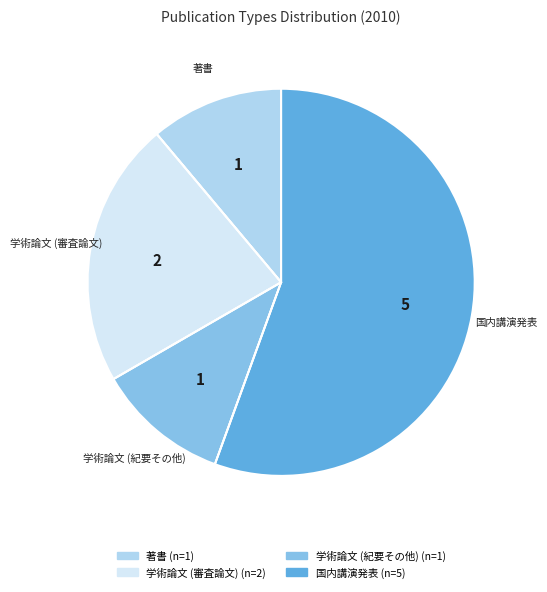

Is there a majority slice in this chart?

Yes